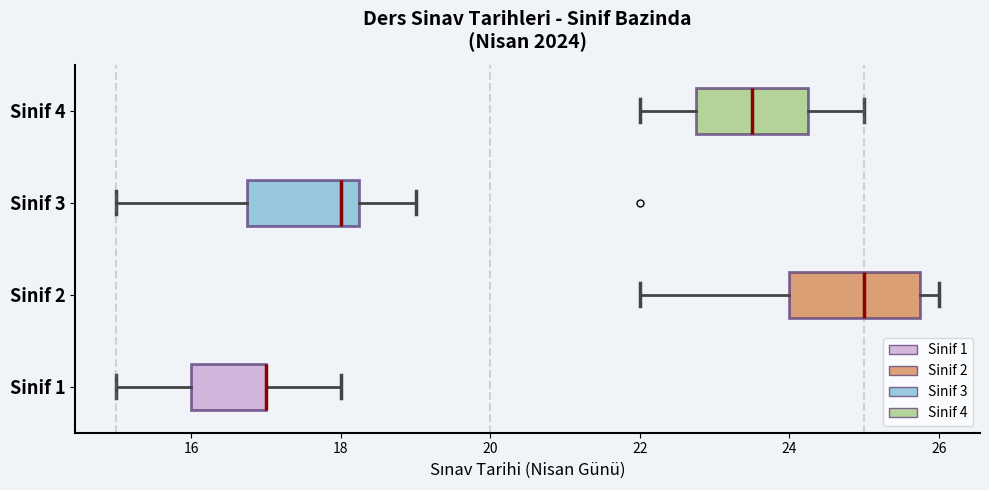

Where does the left whisker of the box for Sinif 4 end on the x-axis? The values are not printed on the chart, so give them approximately, as read against the axis.

22.0